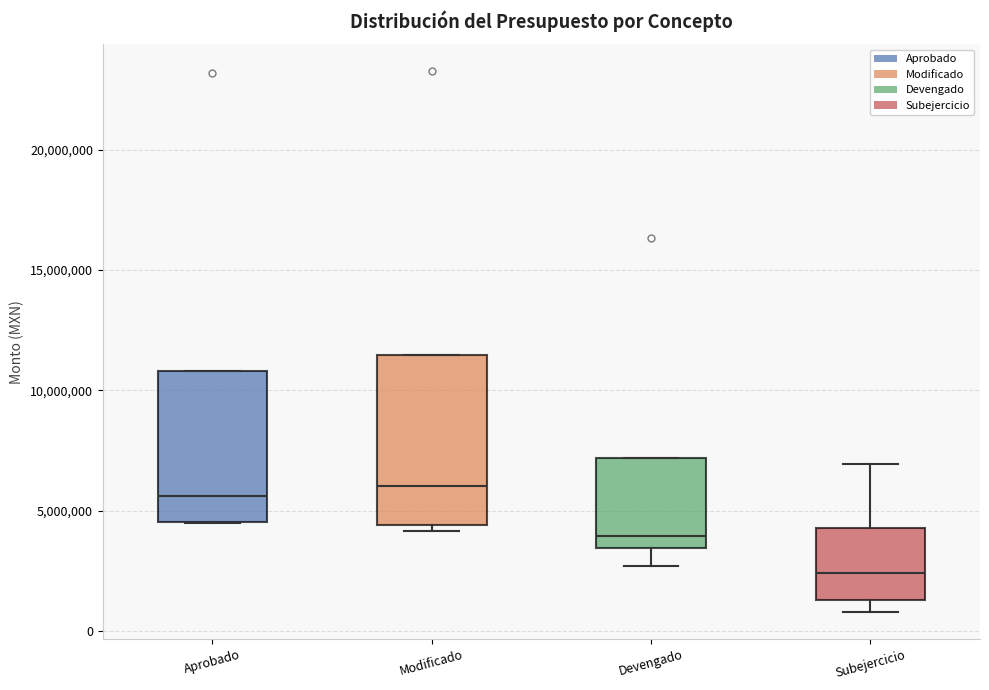

Reading left to right, read every box against the y-axis: the position of its median line, the range the box covers, and the ends of its whiskers. The values are not printed on the chart, so give them approximately, as read against the axis.

Aprobado: median 5500000, box 4500000 to 11000000, whiskers 4500000 to 11000000
Modificado: median 6000000, box 4500000 to 11500000, whiskers 4000000 to 11500000
Devengado: median 4000000, box 3500000 to 7000000, whiskers 2500000 to 7000000
Subejercicio: median 2500000, box 1500000 to 4500000, whiskers 1000000 to 7000000